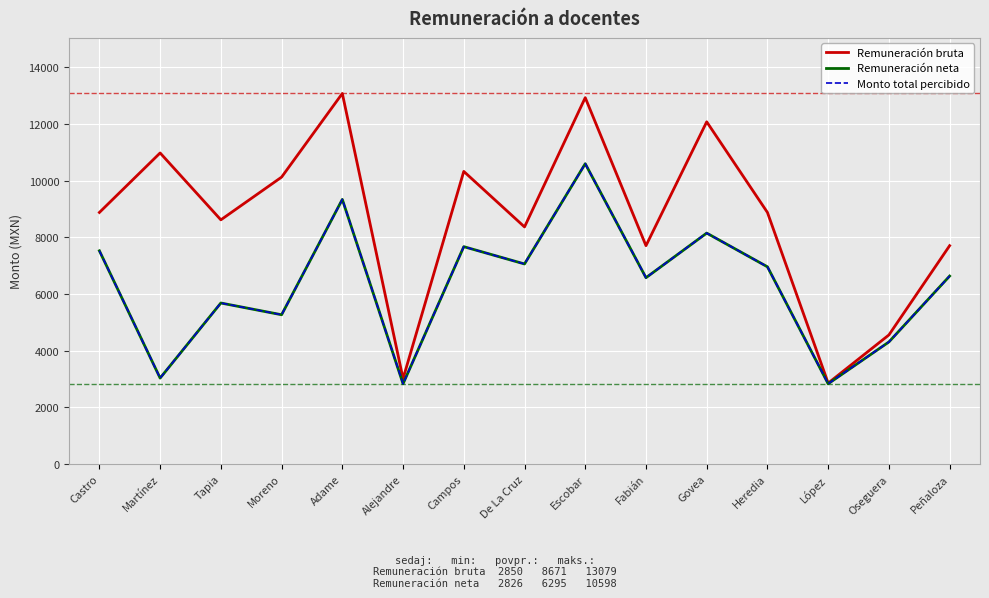

Reading left to right, list all the values displayed in this chart.

Remuneración bruta: 8876.5	10977.6	8615.8	10124.3	13078.6	3008.4	10325.6	8365.4	12930.0	7703.6	12076.8	8876.5	2850.5	4551.3	7703.6
Remuneración neta: 7522.5	3028.0	5679.0	5264.3	9337.1	2826.5	7668.4	7058.0	10597.7	6572.5	8148.0	6957.3	2827.7	4303.5	6630.9
Monto total percibido: 7522.5	3028.0	5679.0	5264.3	9337.1	2826.5	7668.4	7058.0	10597.7	6572.5	8148.0	6957.3	2827.7	4303.5	6630.9